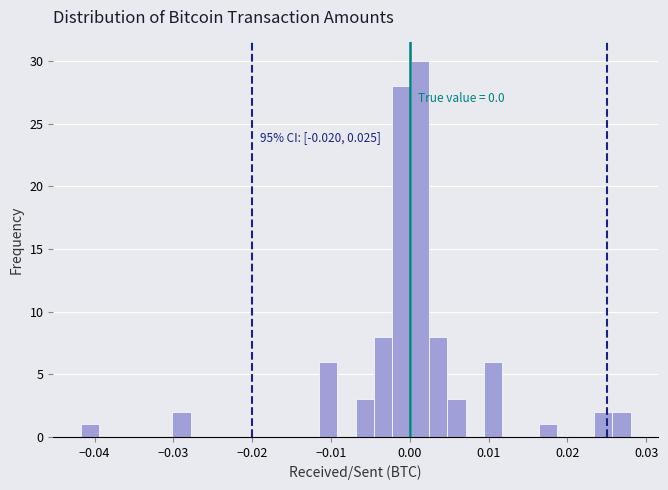

Around what value on the x-axis is the tallest bar? Give the approximate position of its centre, as read against the axis.

0.001